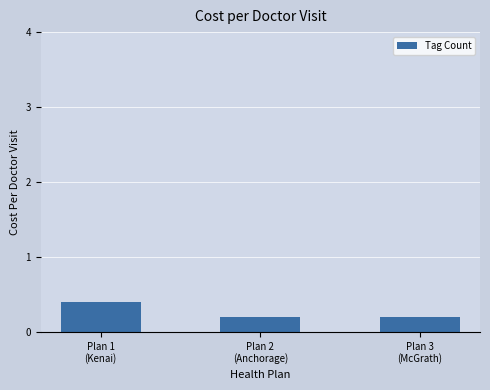

What is the label of the 1st bar from the right?

Plan 3
(McGrath)